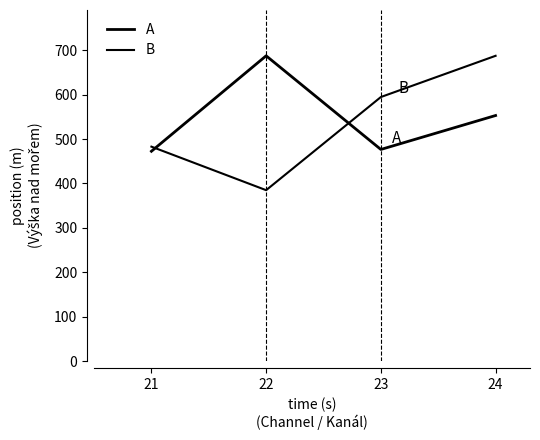

Between 21 and 22, which is larger?

22